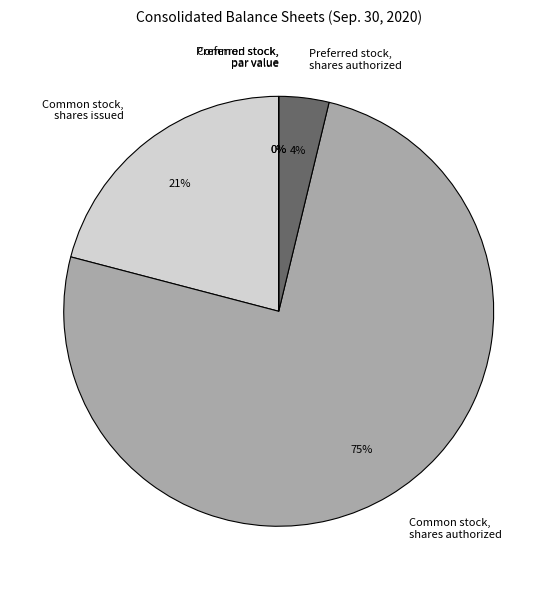

What is the largest slice in the pie chart?

Common stock, shares authorized